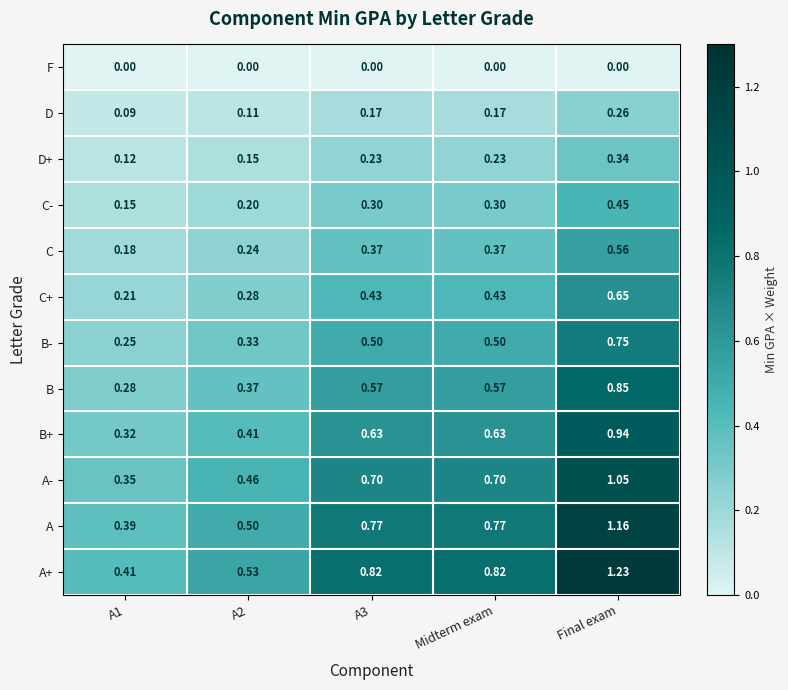

Count the number of categories in the chart.

5